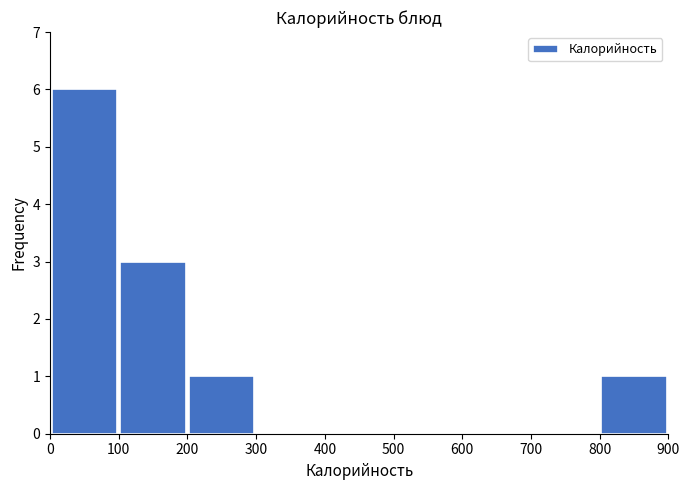

What is the height of the bar covering 0 to 100 on the x-axis? The values are not printed on the chart, so give them approximately, as read against the axis.

6